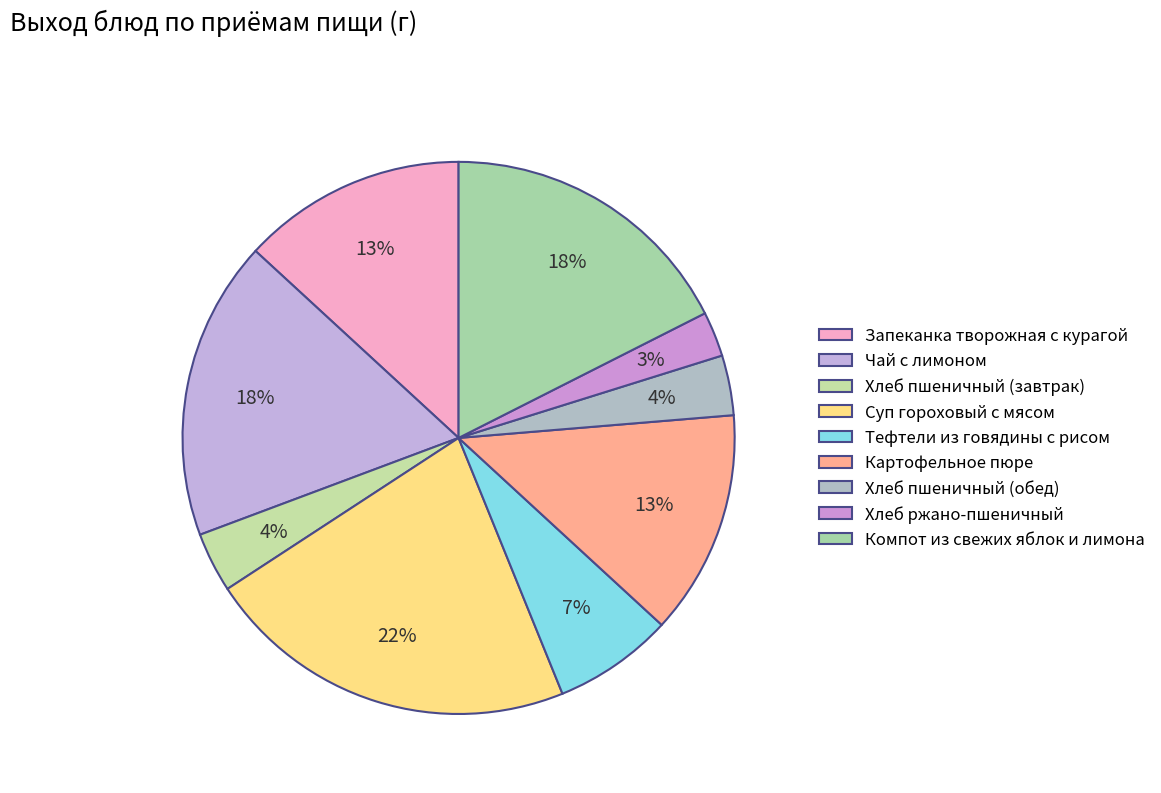

How many segments does this pie chart have?

9